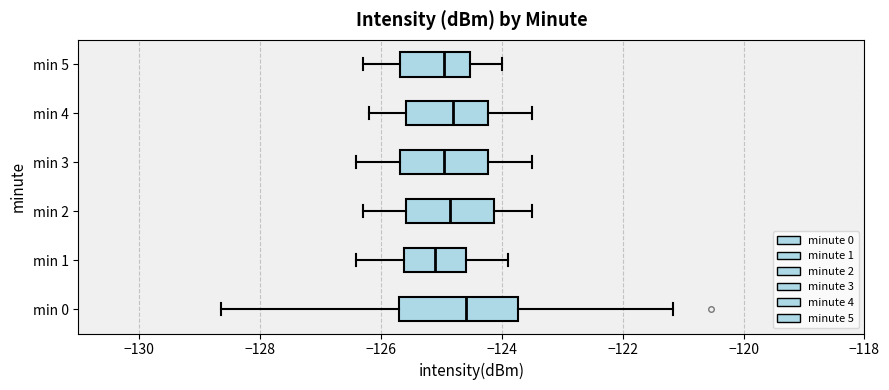

Comparing the boxes themselves (not the whiskers), which one is the widest?

min 0